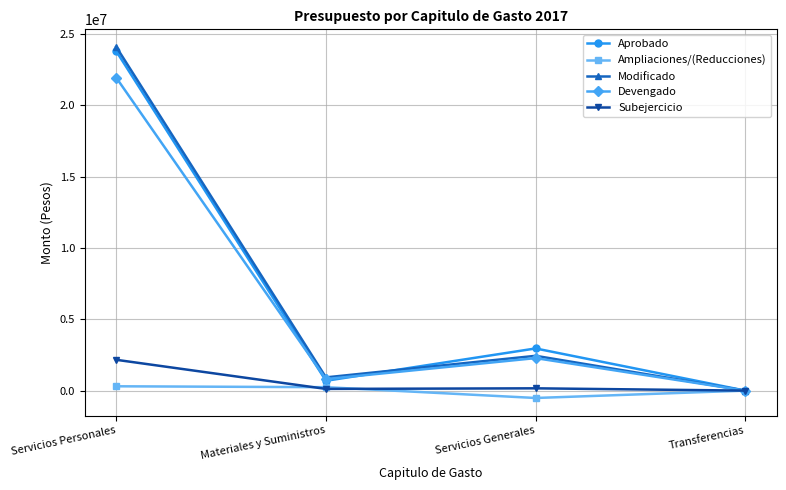

What is the value of the Subejercicio point at the 2nd from the left?

119120.8